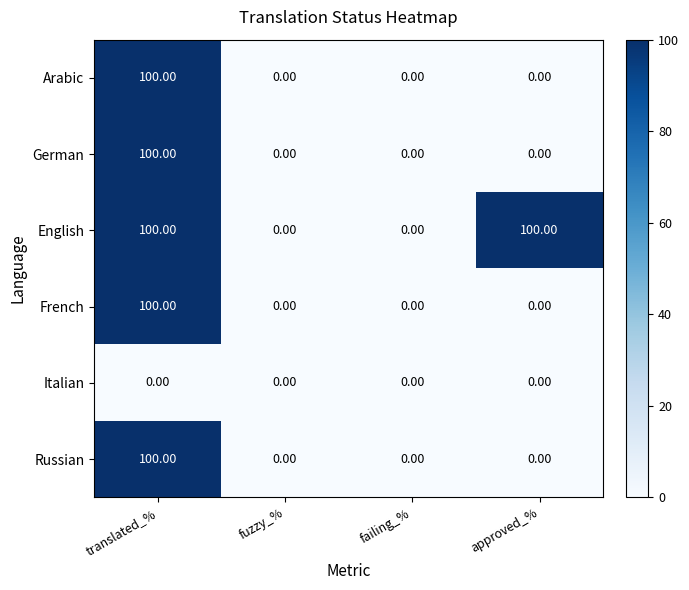

Between fuzzy_% and approved_%, which series saw the biggest shift?

English